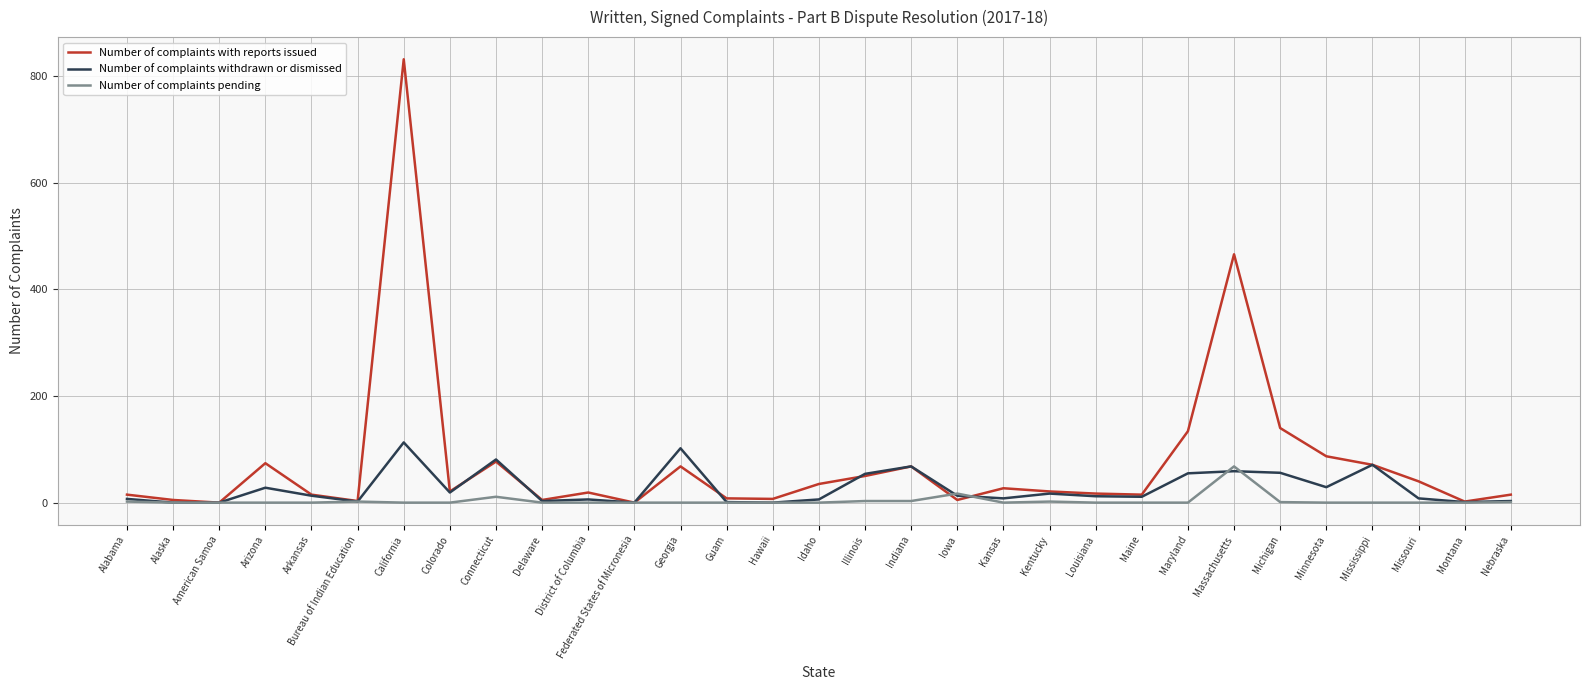

Count the number of categories in the chart.

31